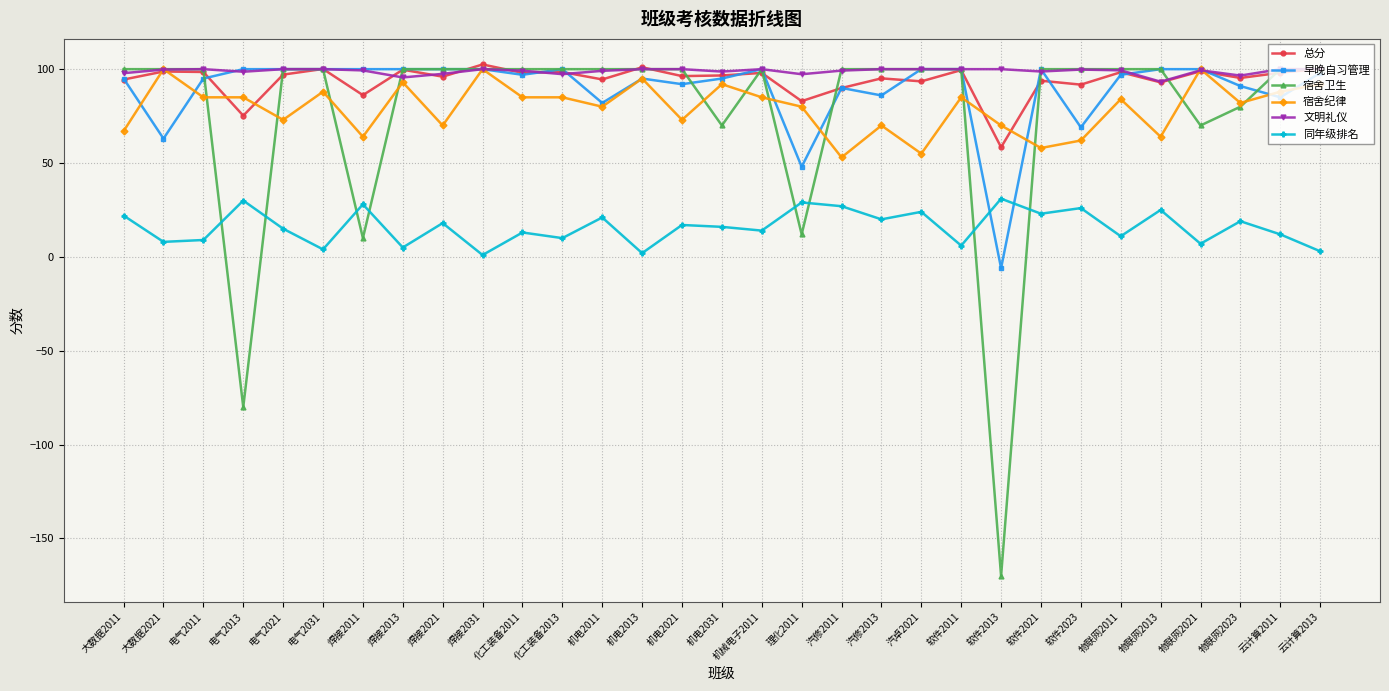

Where is the first local minimum for 早晚自习管理?

大数据2021